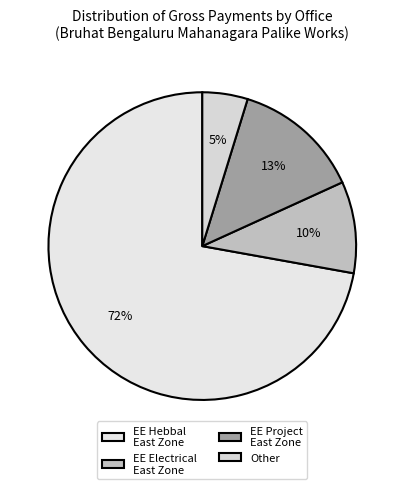

How many segments does this pie chart have?

4